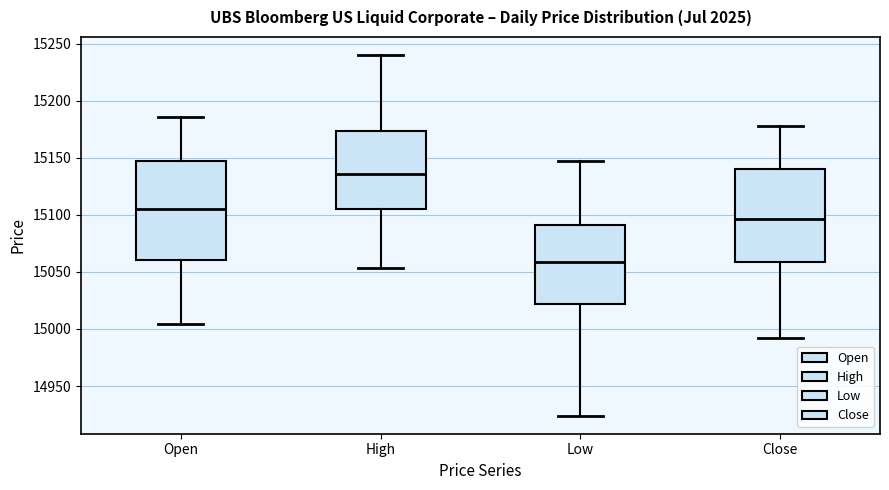

Where does the lower whisker of the box for Open end on the y-axis? The values are not printed on the chart, so give them approximately, as read against the axis.

15005